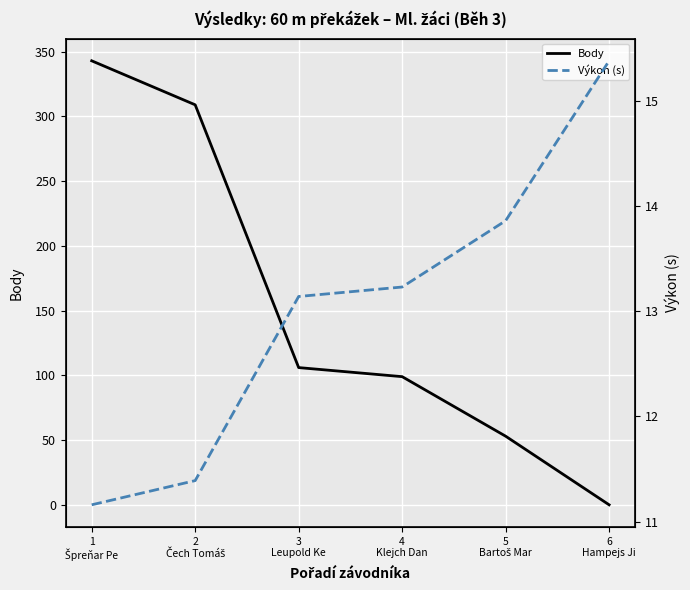

Which series ends up on top after the final intersection of Body and Výkon (s)?

Výkon (s)